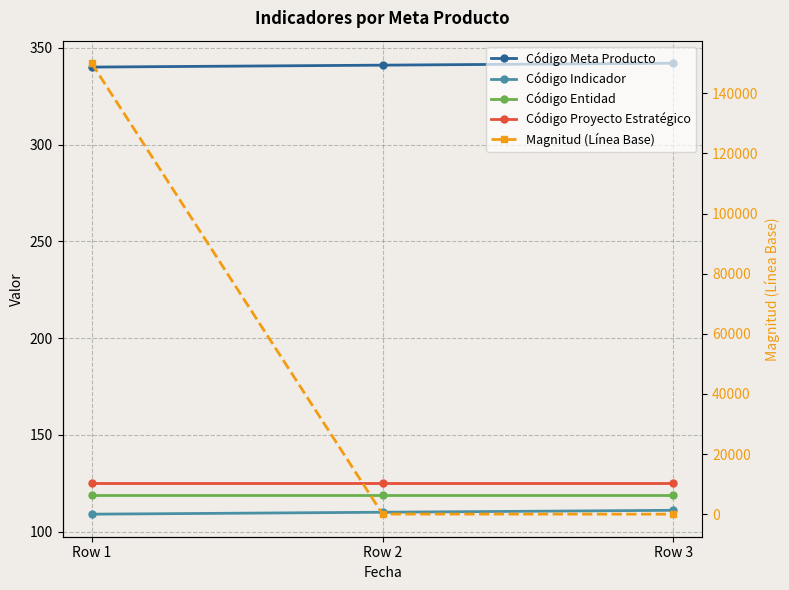

What is the minimum value for Código Proyecto Estratégico?

125